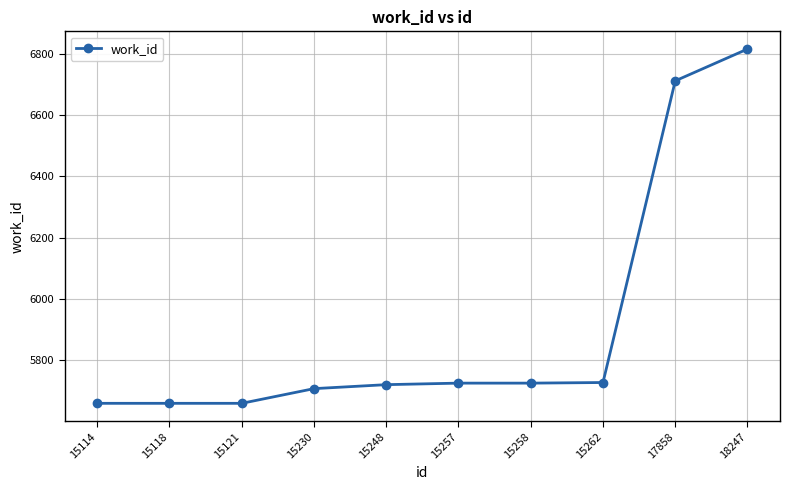

What is the difference between the second highest and second lowest values?

1054